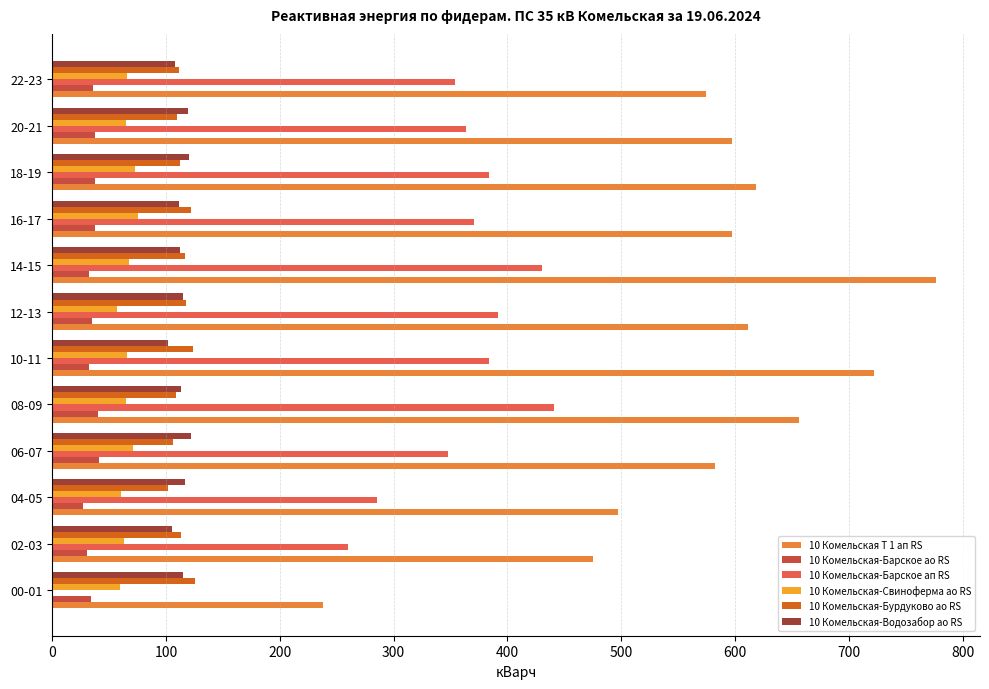

How many data points in 10 Комельская-Барское ап RS are above 370?

6